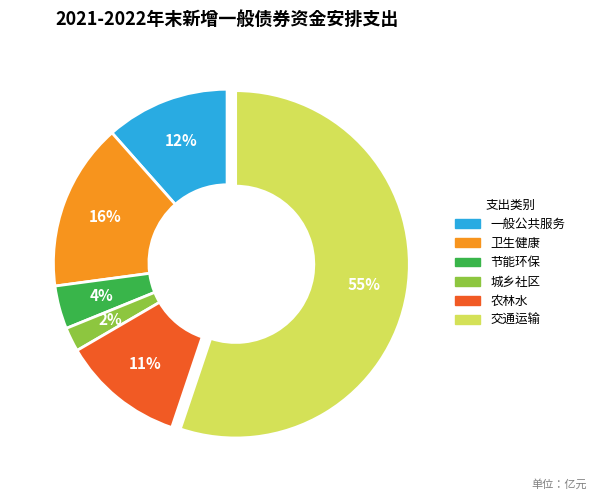

To the nearest percent, what is the average slice percentage?

17%